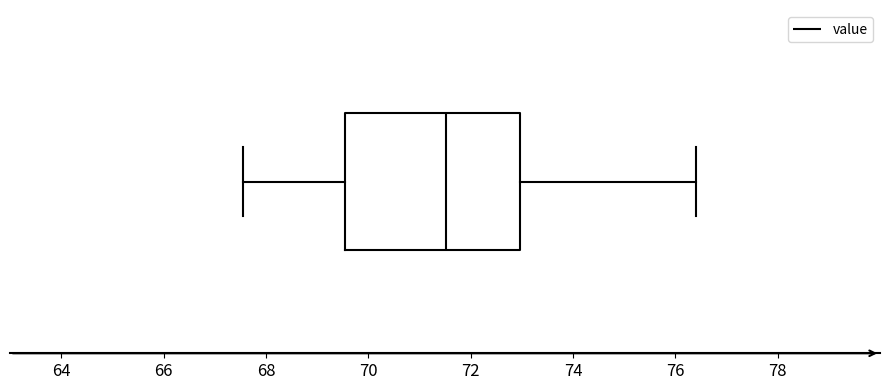

Transcribe this box plot: give where the median line is, the range the box spans, and where the two whiskers end, as read against the x-axis. The values are not printed on the chart, so give them approximately, as read against the axis.

median 71.6, box 69.6 to 73.0, whiskers 67.6 to 76.4